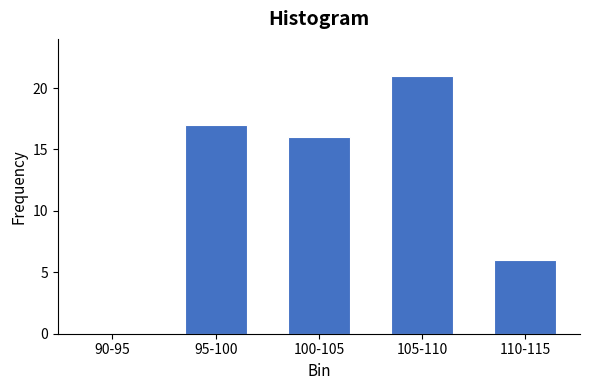

Reading left to right, transcribe all the data shown in this chart.

90-95=0	95-100=17	100-105=16	105-110=21	110-115=6